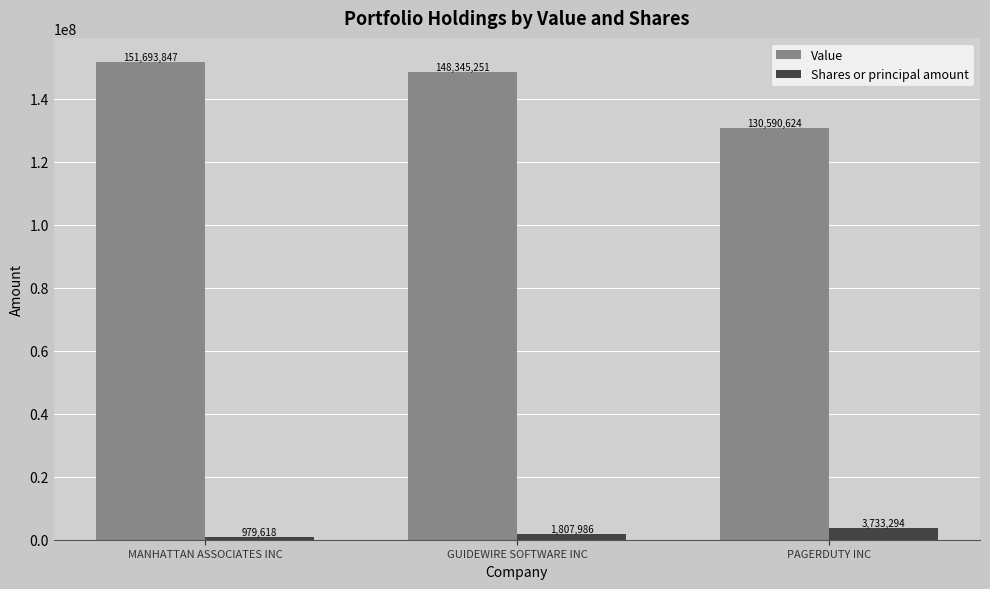

At how many categories does at least one series exceed 3398921?

3